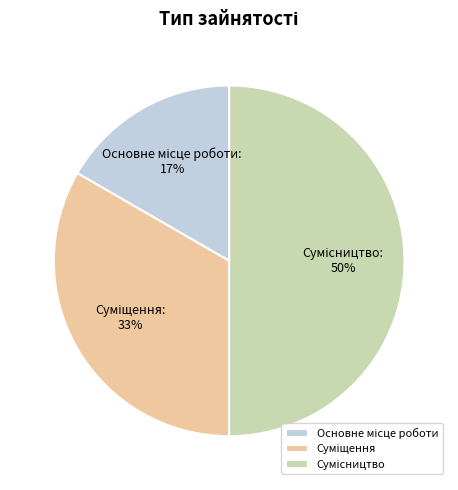

How many slices are in this pie chart?

3